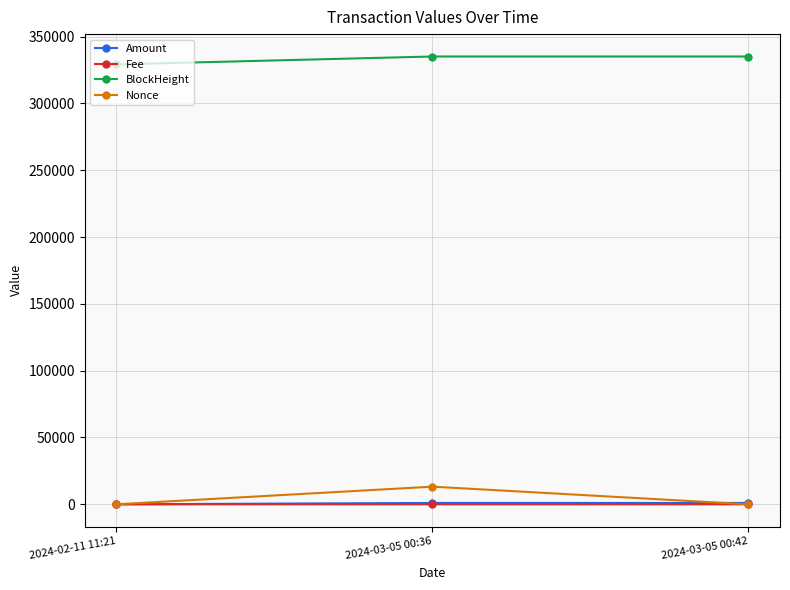

What are all the series names shown in the legend?

Amount, Fee, BlockHeight, Nonce